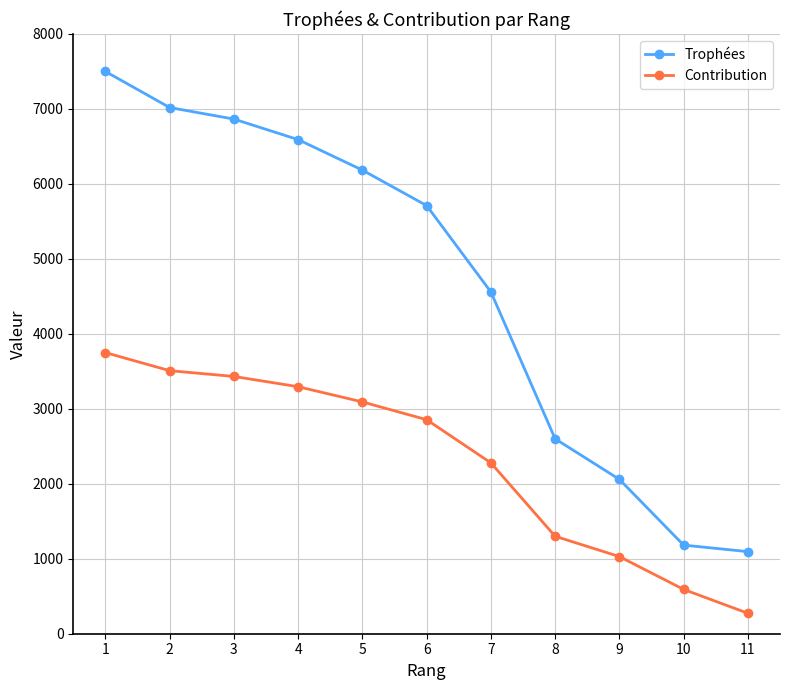

True or false: Trophées has more than 0 points higher than both neighbors.

False